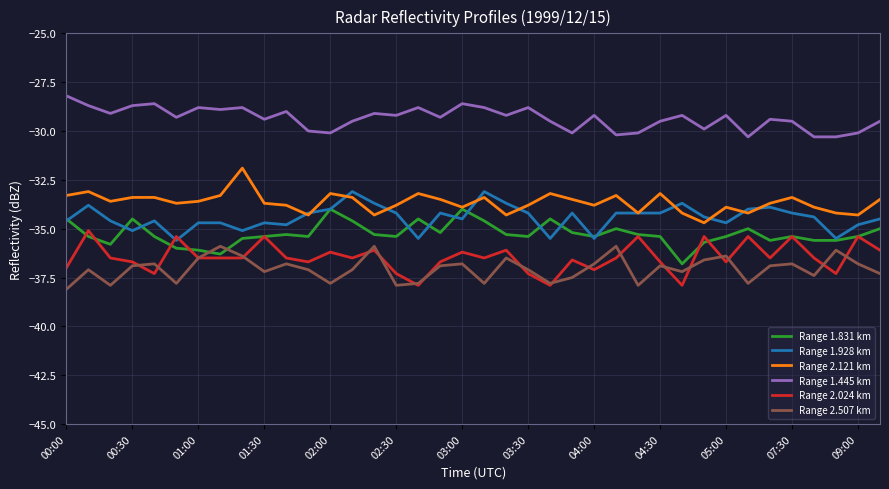

Which series has the largest total across all categories?

Range 1.445 km